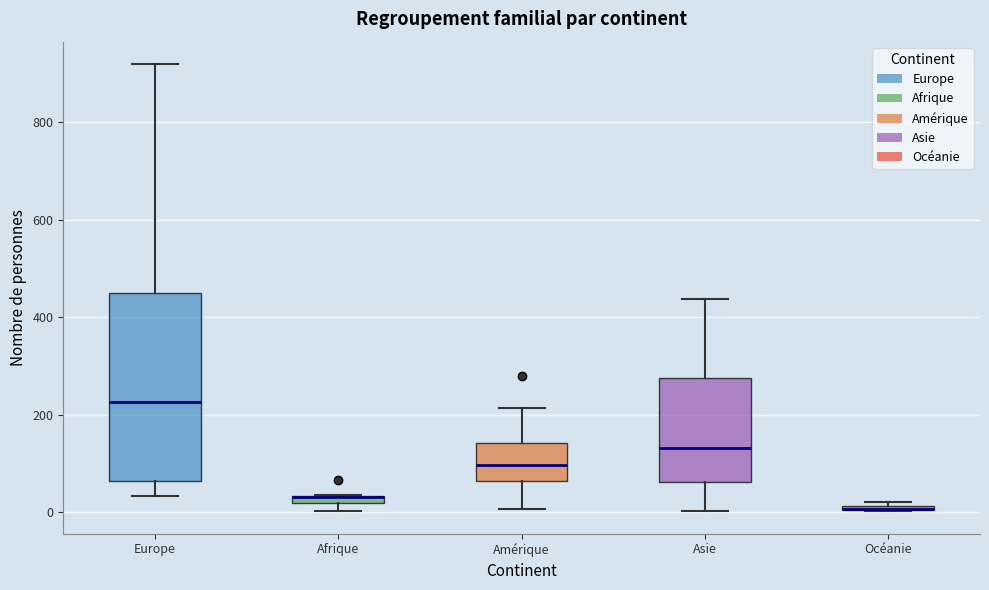

Which box is the tallest, from its lower edge to its upper edge?

Europe